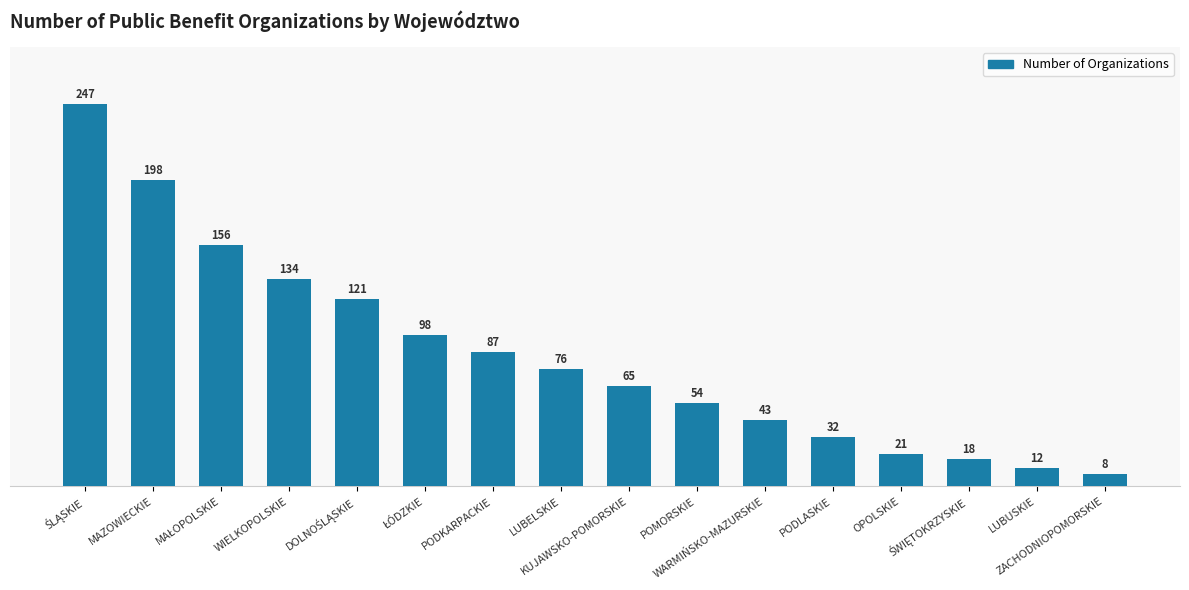

What is the smallest value displayed?

8